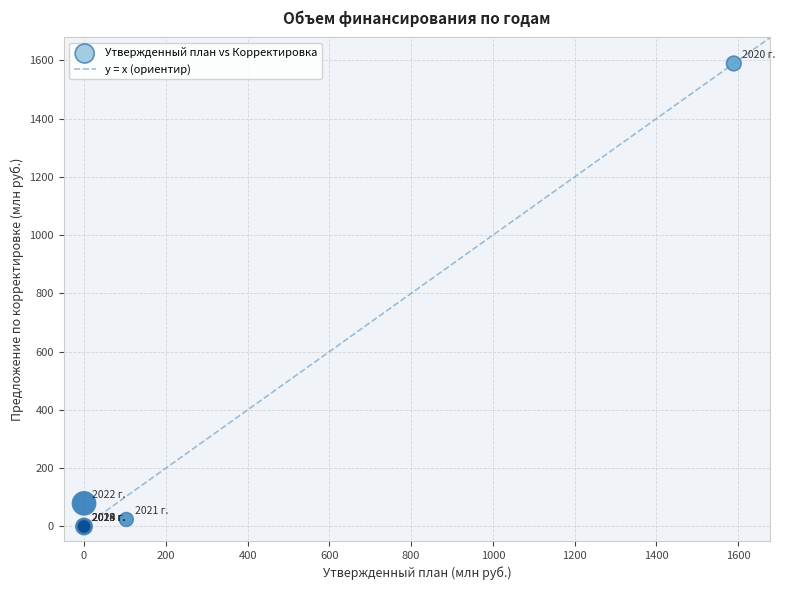

What Y value in the scatter plot is closest to 794?

79.4